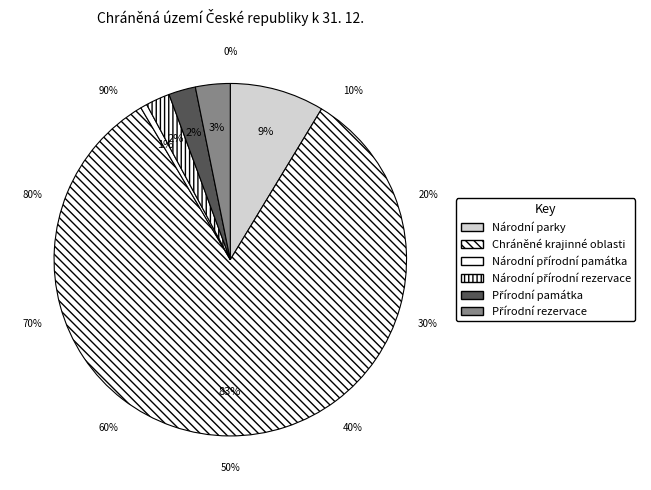

How many segments does this pie chart have?

6